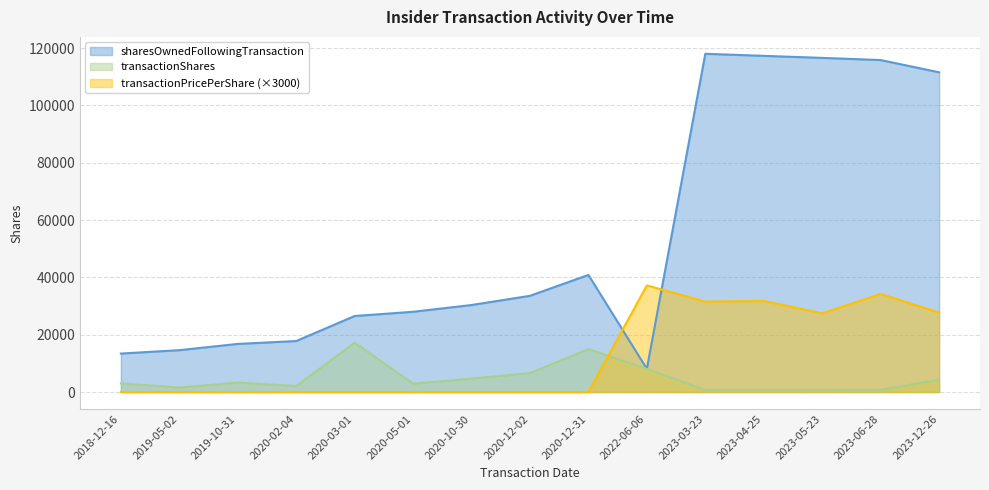

Between which two adjacent categories do sharesOwnedFollowingTransaction and transactionPricePerShare first intersect?

2020-12-31 and 2022-06-06